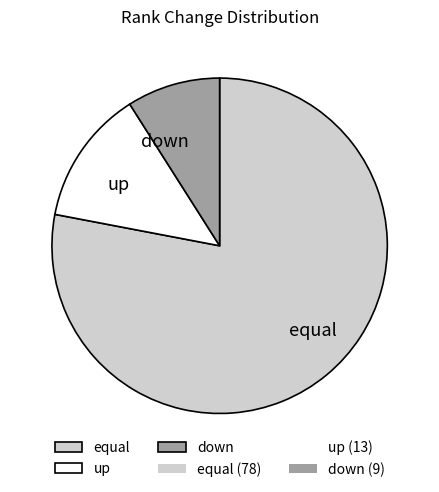

How many slices are in this pie chart?

3